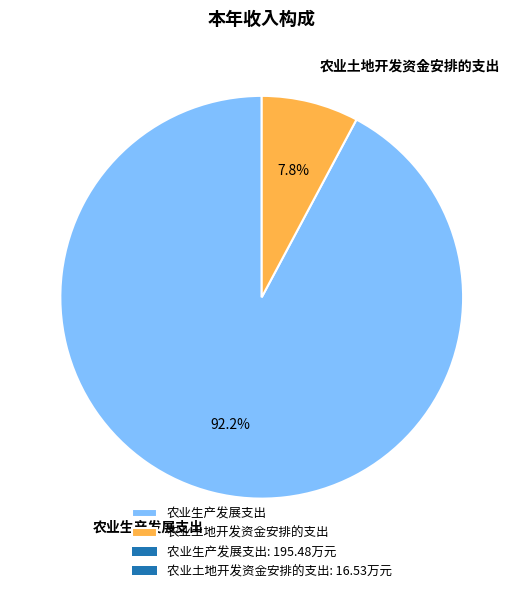

Which category has the smallest portion of the pie?

农业土地开发资金安排的支出